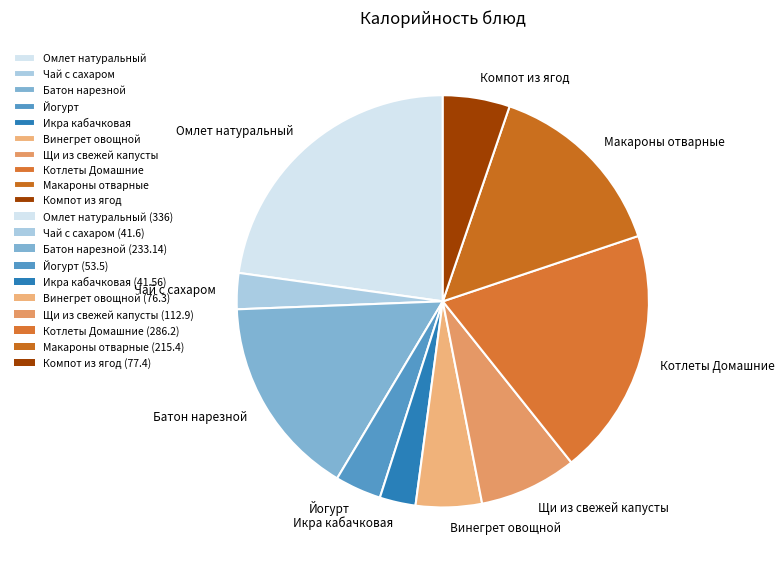

Does Компот из ягод represent more than half of the total?

No